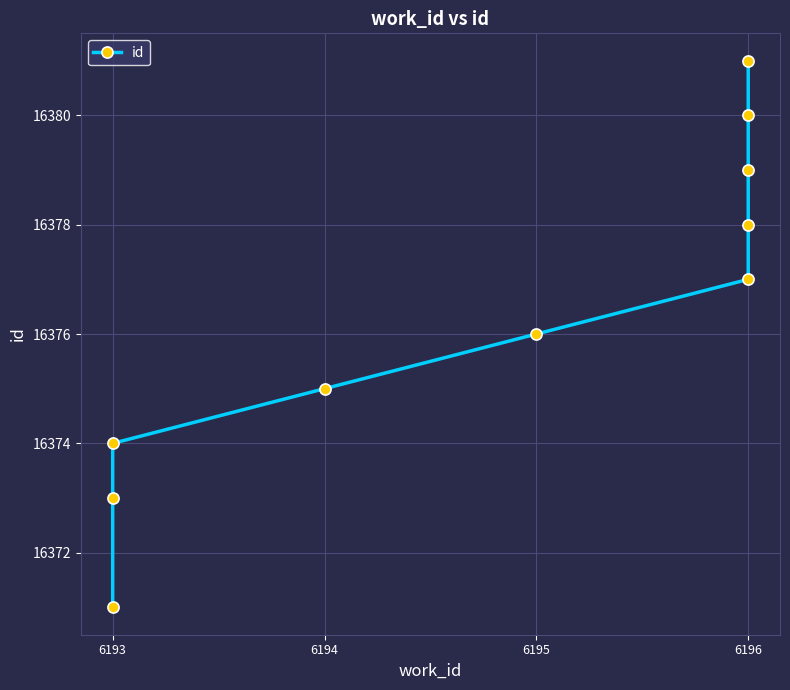

The value at 6196 is 8694. True or false?

False